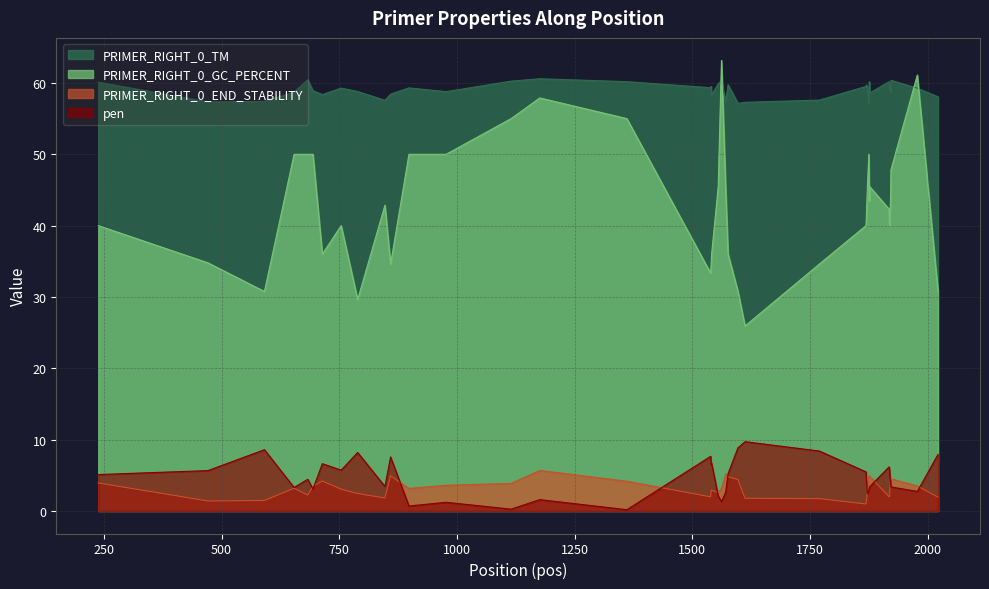

The PRIMER_RIGHT_0_TM series shows 57.2 at 1875. True or false?

True